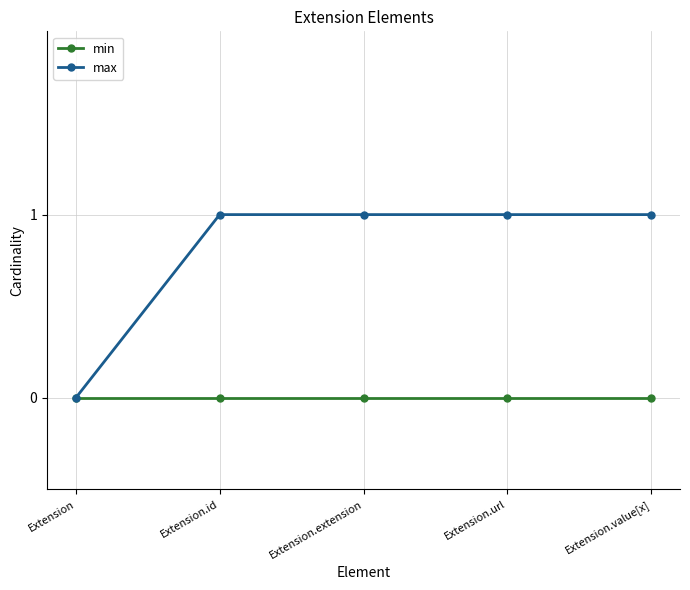

What are all the series names shown in the legend?

min, max